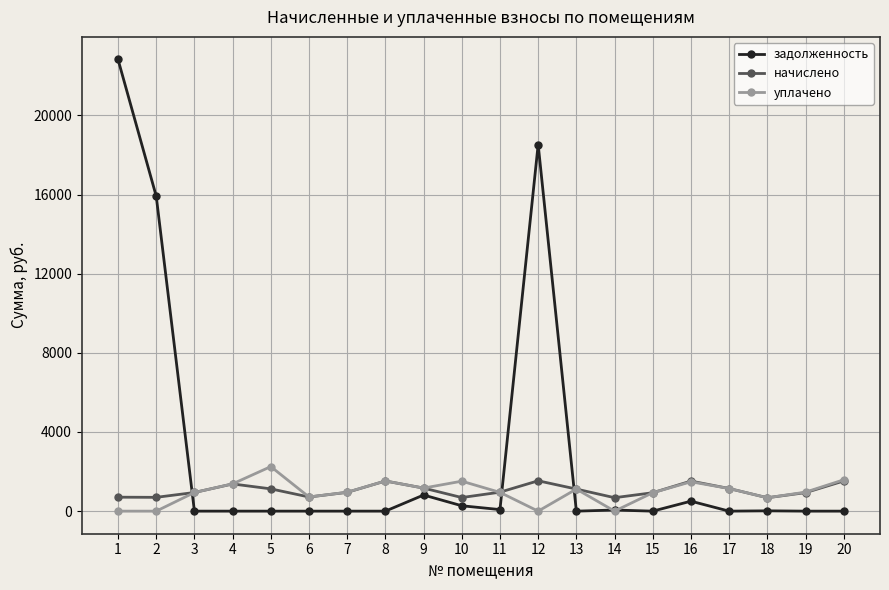

The value of начислено at 1 is 705.2. True or false?

True